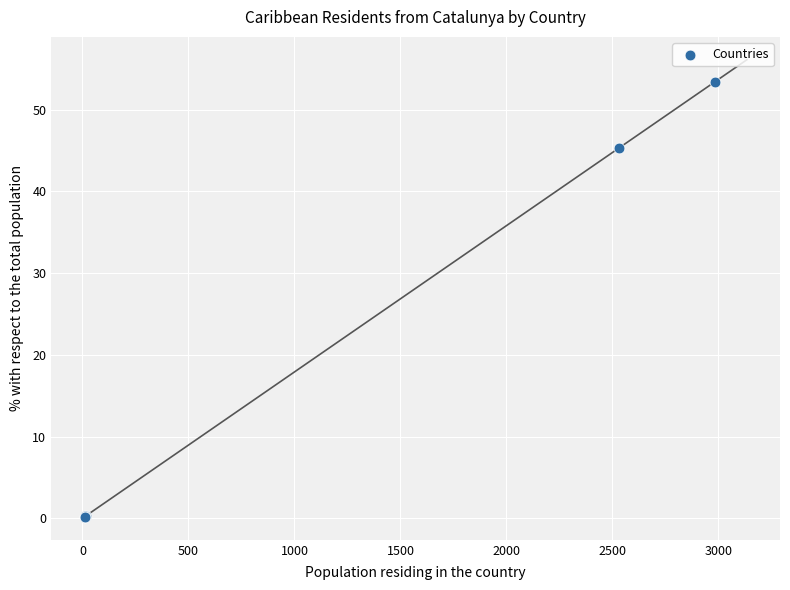

What Y value in the scatter plot is closest to 26?

45.3